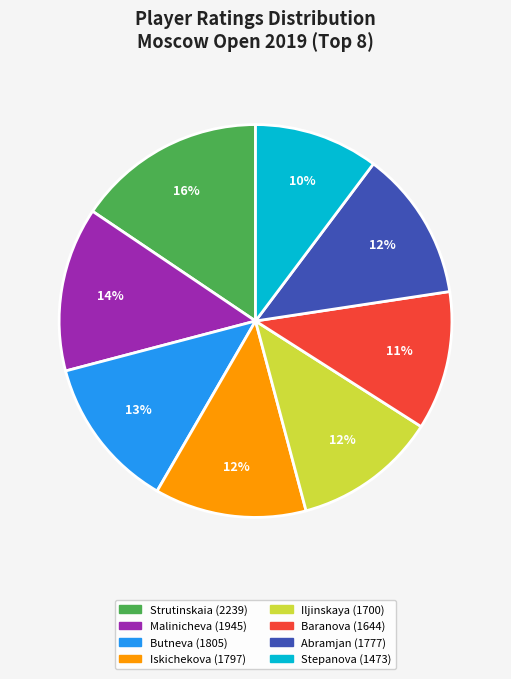

How many slices are in this pie chart?

8